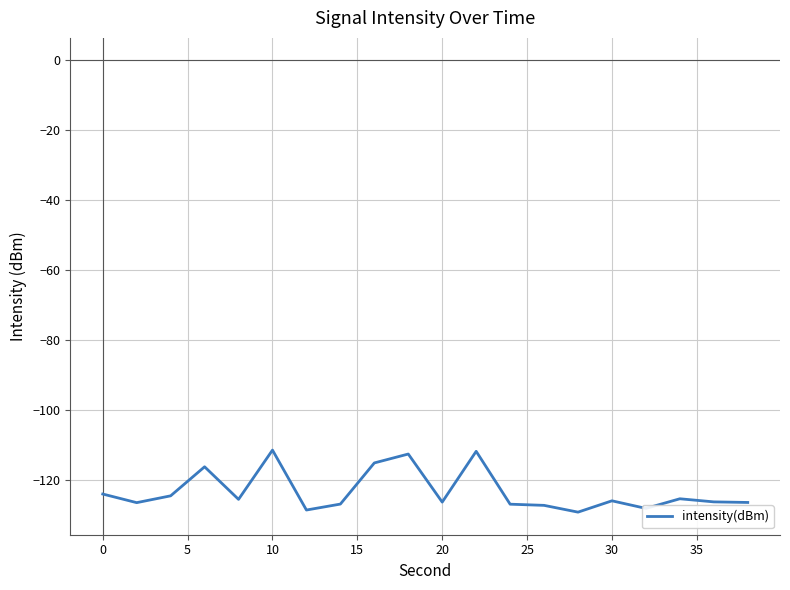

What is the minimum value shown in the chart?

-129.2